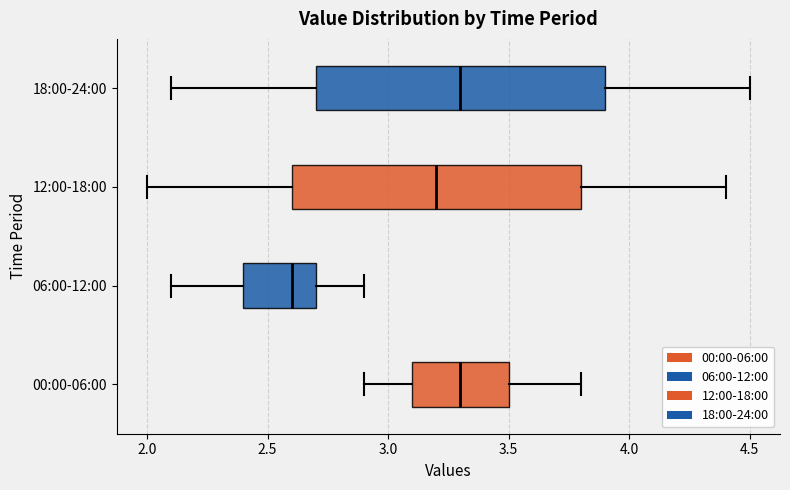

Reading bottom to top, transcribe this box plot: for each box, give where its median line is, the range the box spans, and where its two whiskers end, as read against the x-axis. The values are not printed on the chart, so give them approximately, as read against the axis.

00:00-06:00: median 3.3, box 3.1 to 3.5, whiskers 2.9 to 3.8
06:00-12:00: median 2.6, box 2.4 to 2.7, whiskers 2.1 to 2.9
12:00-18:00: median 3.2, box 2.6 to 3.8, whiskers 2.0 to 4.4
18:00-24:00: median 3.3, box 2.7 to 3.9, whiskers 2.1 to 4.5